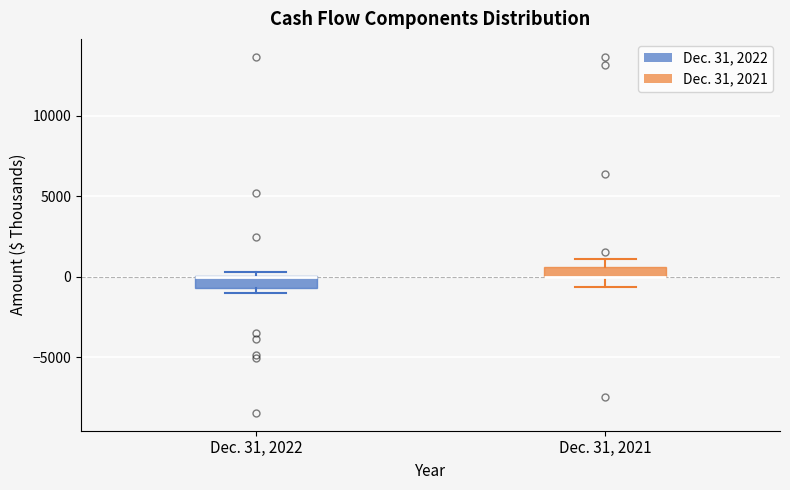

Where is the upper edge of the box for Dec. 31, 2022 on the y-axis? The values are not printed on the chart, so give them approximately, as read against the axis.

0